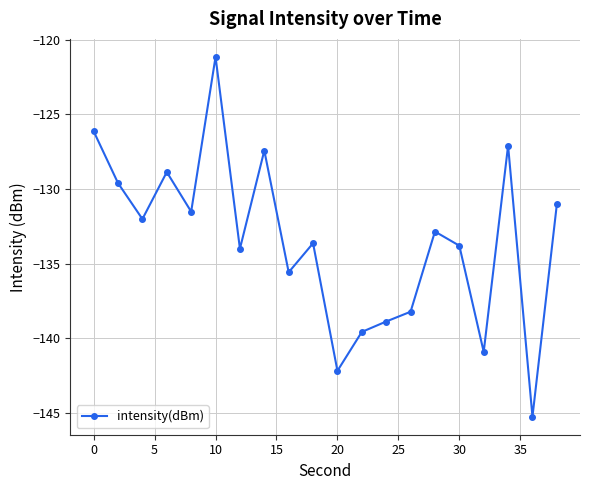

True or false: the data has more than 1 interior local peaks.

True